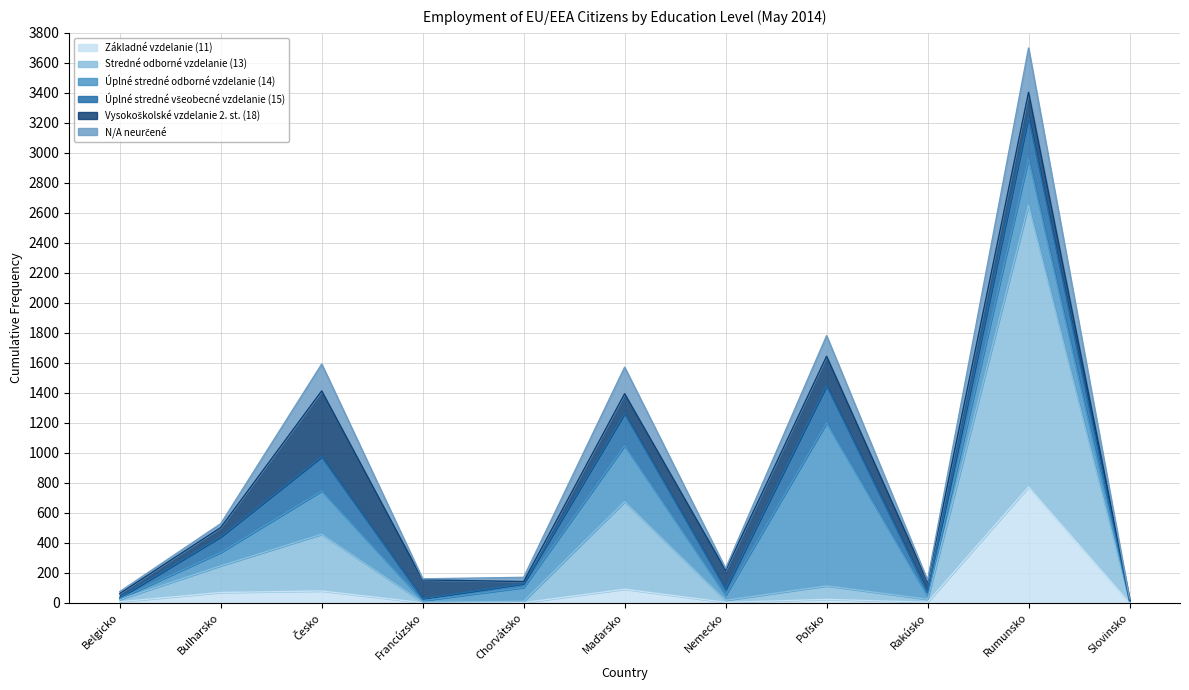

The value of Stredné odborné vzdelanie (13) at Nemecko is 14. True or false?

True